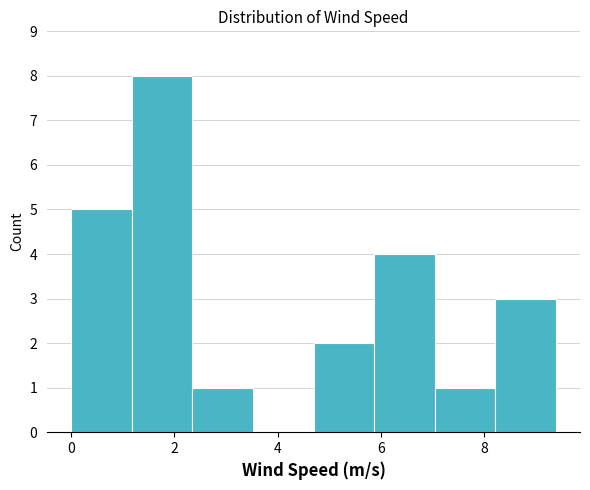

Reading left to right, transcribe this chart: for each bar, give the range it covers on the x-axis and its height. Neither the bar edges nor the heights are printed on the chart, so give them approximately, as read against the axes.

0.0 to 1.2: 5
1.2 to 2.4: 8
2.4 to 3.6: 1
3.6 to 4.6: 0
4.6 to 5.8: 2
5.8 to 7.0: 4
7.0 to 8.2: 1
8.2 to 9.4: 3